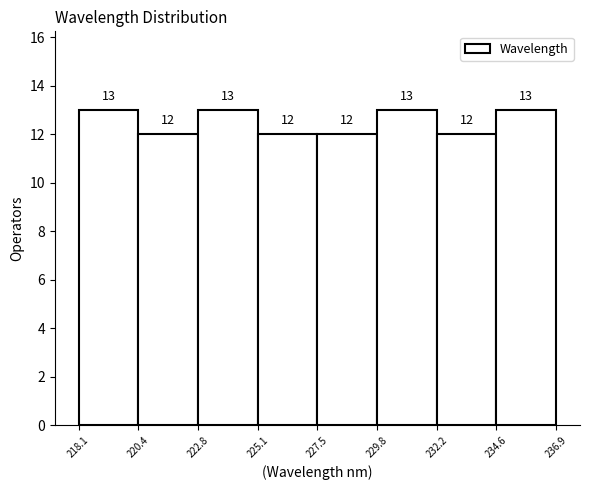

Reading left to right, transcribe this chart: for each bar, give the range it covers on the x-axis and its height.

218.1 to 220.4: 13
220.4 to 222.8: 12
222.8 to 225.1: 13
225.1 to 227.5: 12
227.5 to 229.8: 12
229.8 to 232.2: 13
232.2 to 234.6: 12
234.6 to 236.9: 13